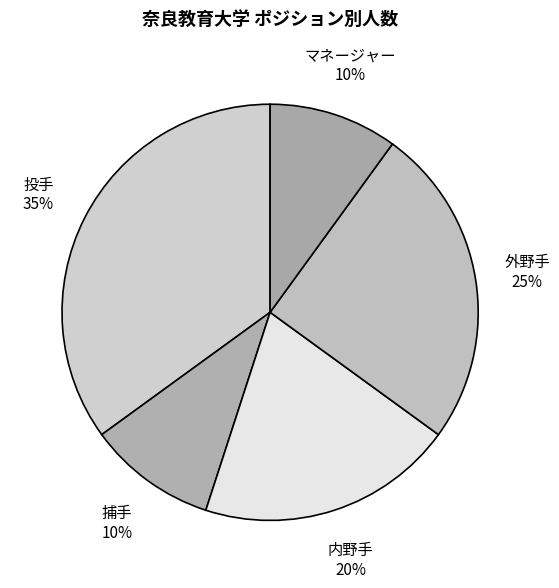

Is it true that 捕手 is 10% of the pie?

True